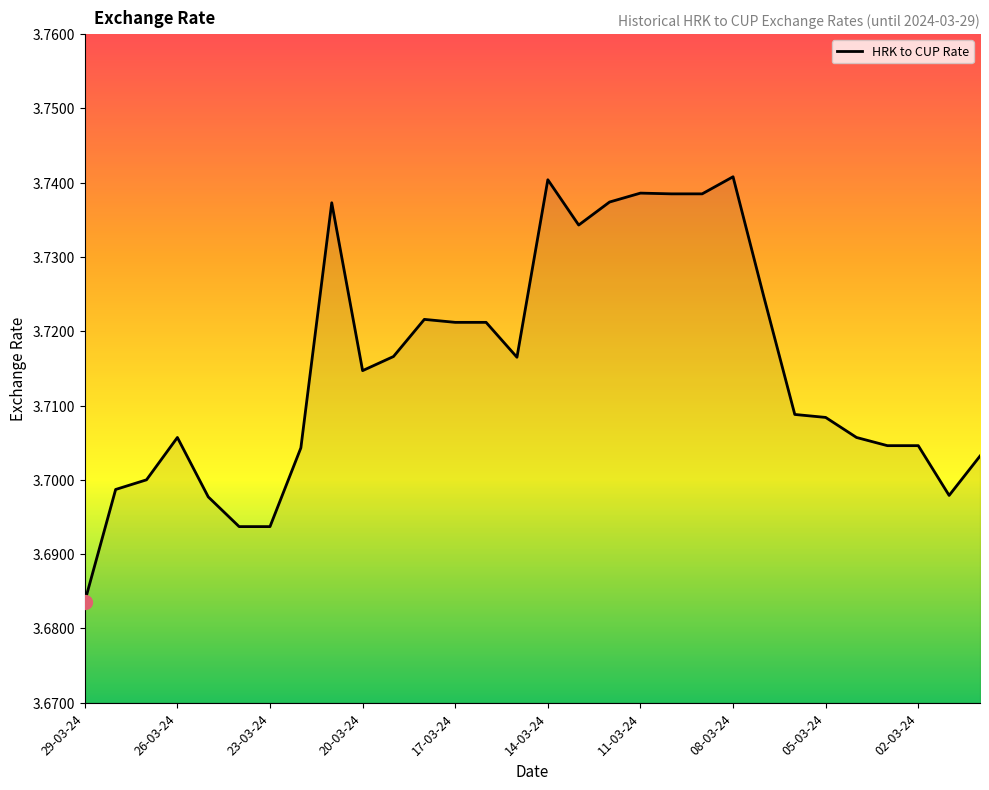

Does the chart display data point markers on the line(s)?

No